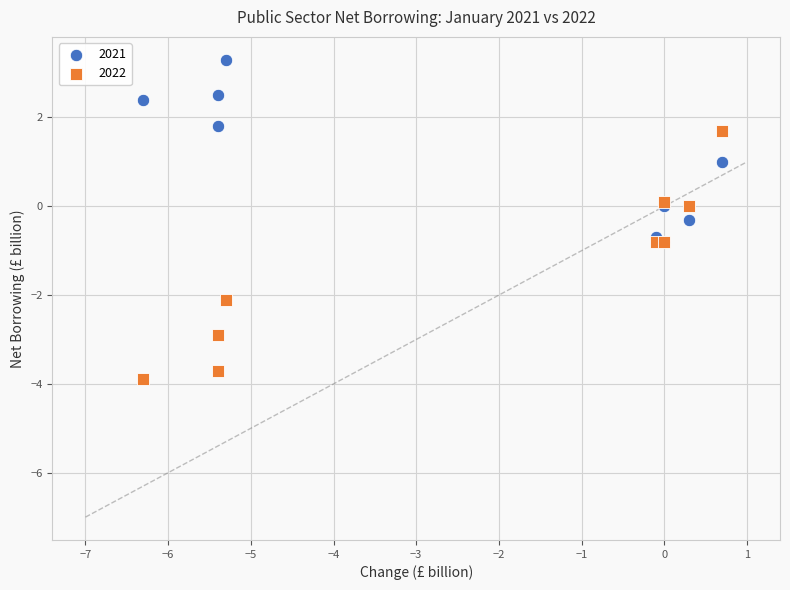

What are all the series names shown in the legend?

2021, 2022